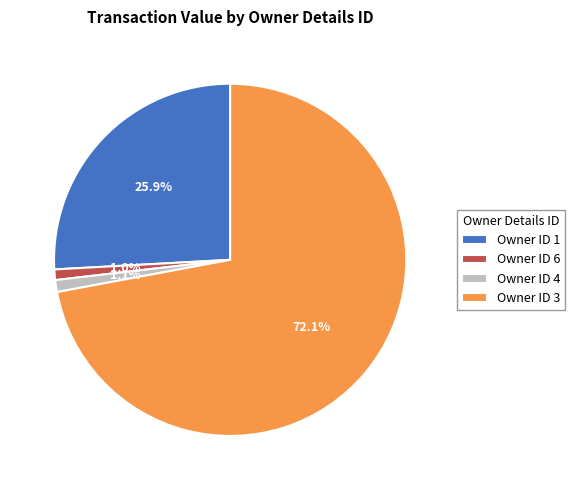

What is the largest slice in the pie chart?

Owner ID 3